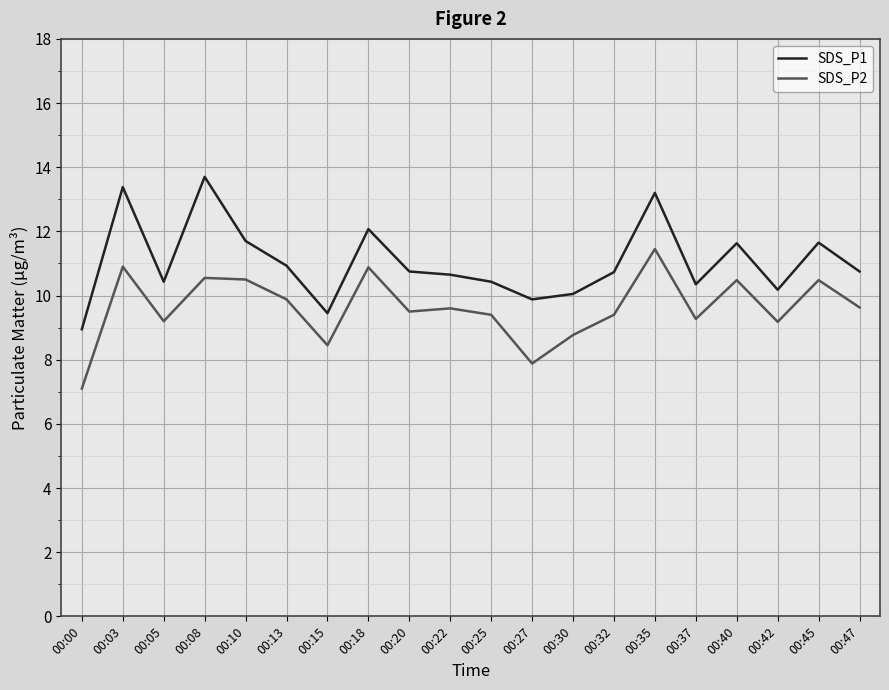

At which category does SDS_P2 reach its first local valley?

00:05